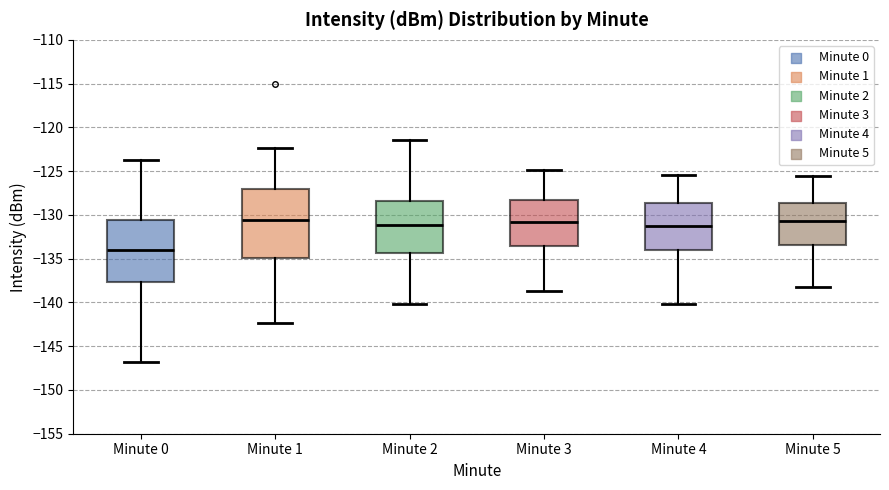

Reading left to right, transcribe this box plot: for each box, give where its median line is, the range the box spans, and where its two whiskers end, as read against the y-axis. The values are not printed on the chart, so give them approximately, as read against the axis.

Minute 0: median -134.0, box -137.5 to -130.5, whiskers -147.0 to -123.5
Minute 1: median -130.5, box -135.0 to -127.0, whiskers -142.5 to -122.5
Minute 2: median -131.0, box -134.5 to -128.5, whiskers -140.0 to -121.5
Minute 3: median -131.0, box -133.5 to -128.0, whiskers -138.5 to -125.0
Minute 4: median -131.0, box -134.0 to -128.5, whiskers -140.0 to -125.5
Minute 5: median -130.5, box -133.5 to -128.5, whiskers -138.0 to -125.5